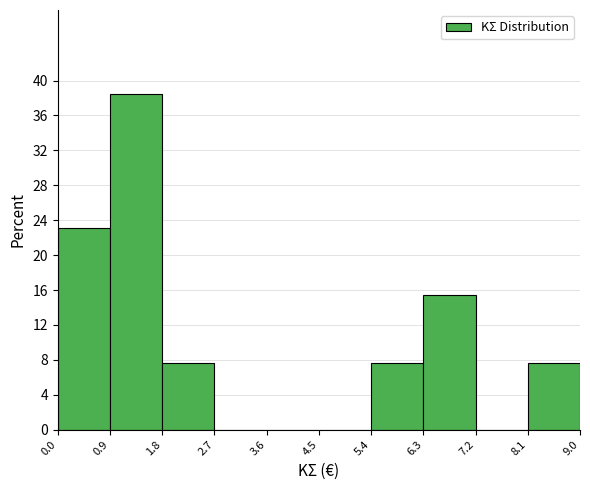

What is the height of the bar covering 1.8 to 2.7 on the x-axis? The values are not printed on the chart, so give them approximately, as read against the axis.

7.5